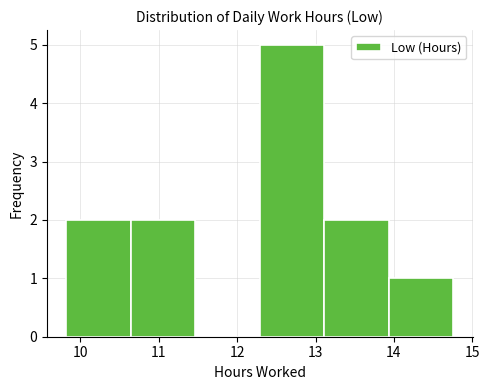

What is the height of the bar covering 9.8 to 10.6 on the x-axis? Neither the bar edges nor the heights are printed on the chart, so give them approximately, as read against the axes.

2